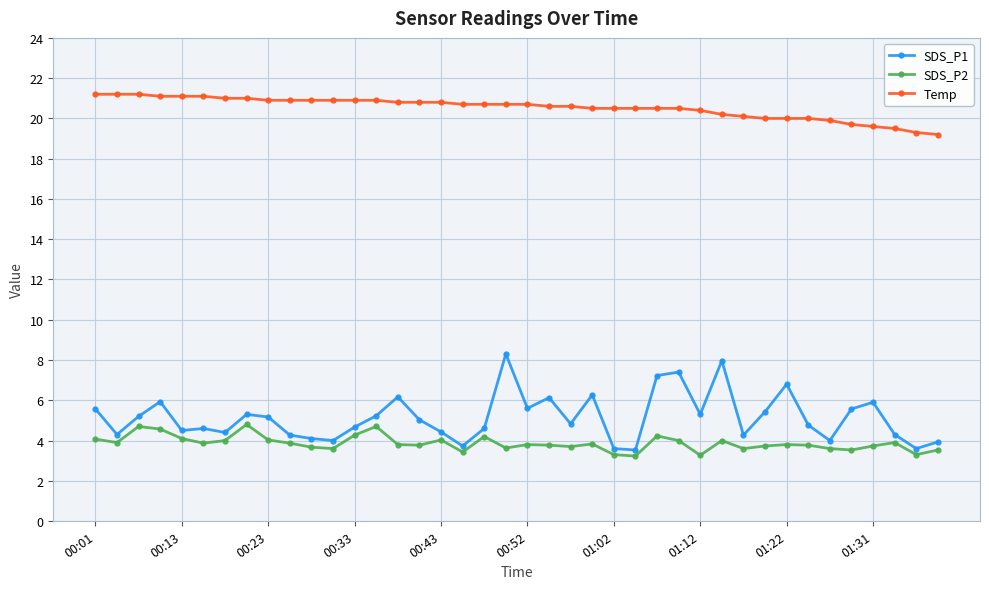

How many distinct data groups are displayed?

3